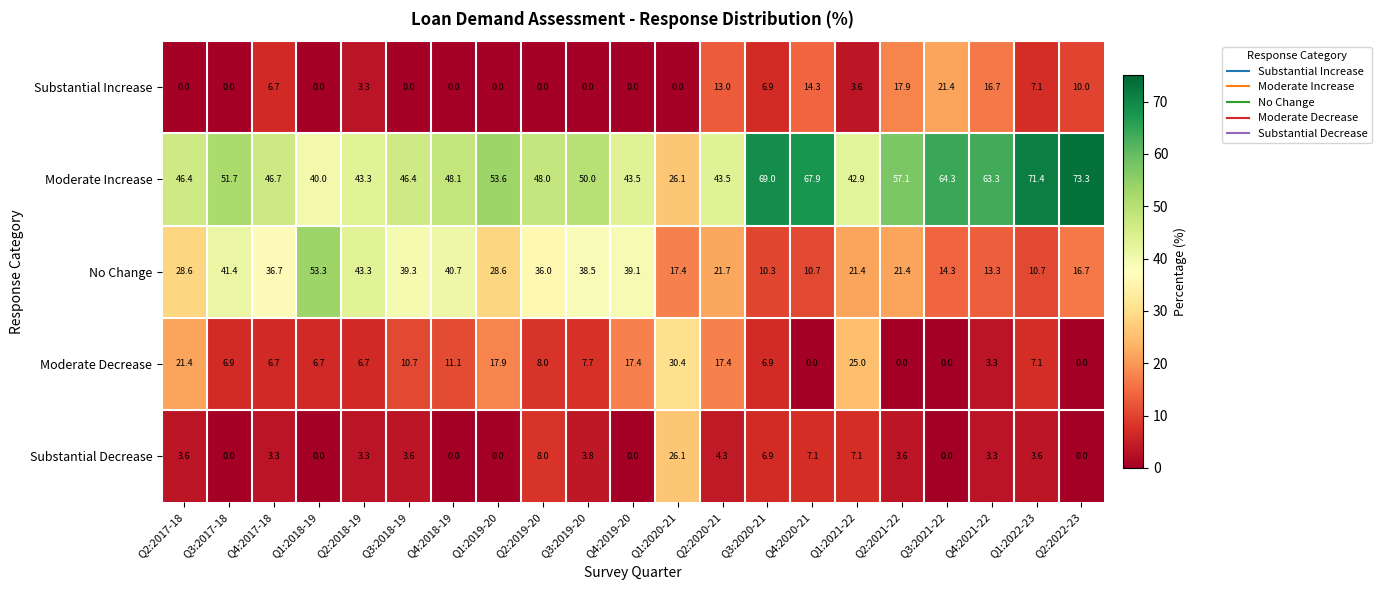

What is the sum of all No Change values?

583.4